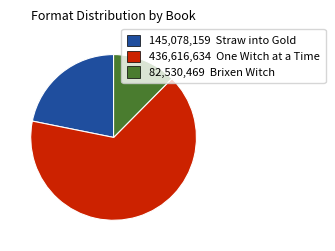

Is there a majority slice in this chart?

Yes